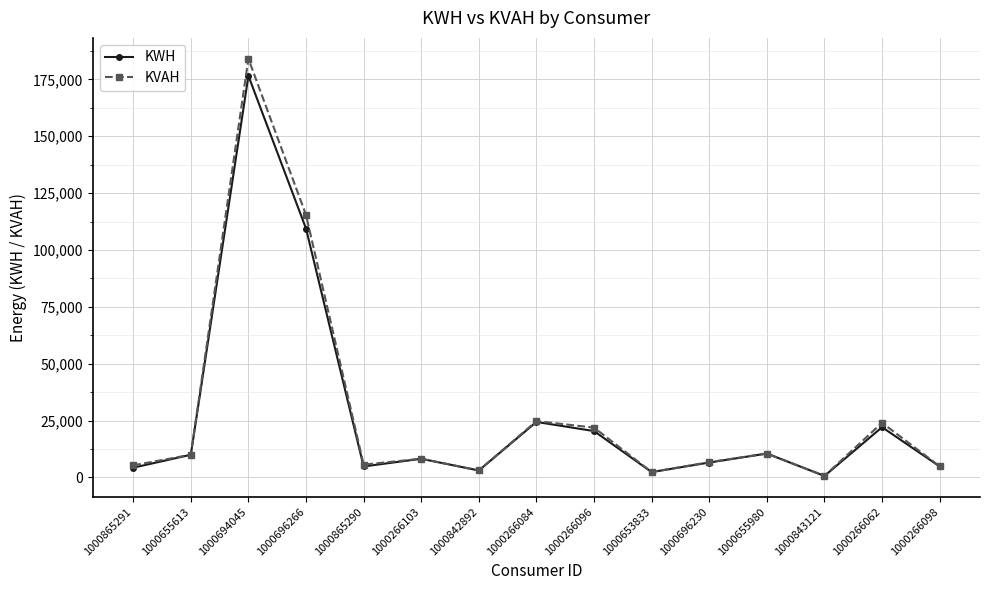

What is the minimum value shown in the chart?

655.7